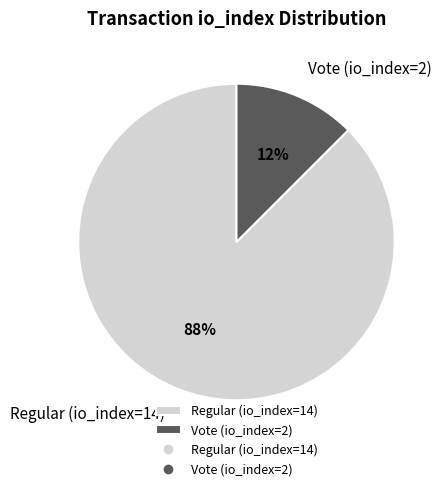

What is the largest slice in the pie chart?

Regular (io_index=14)